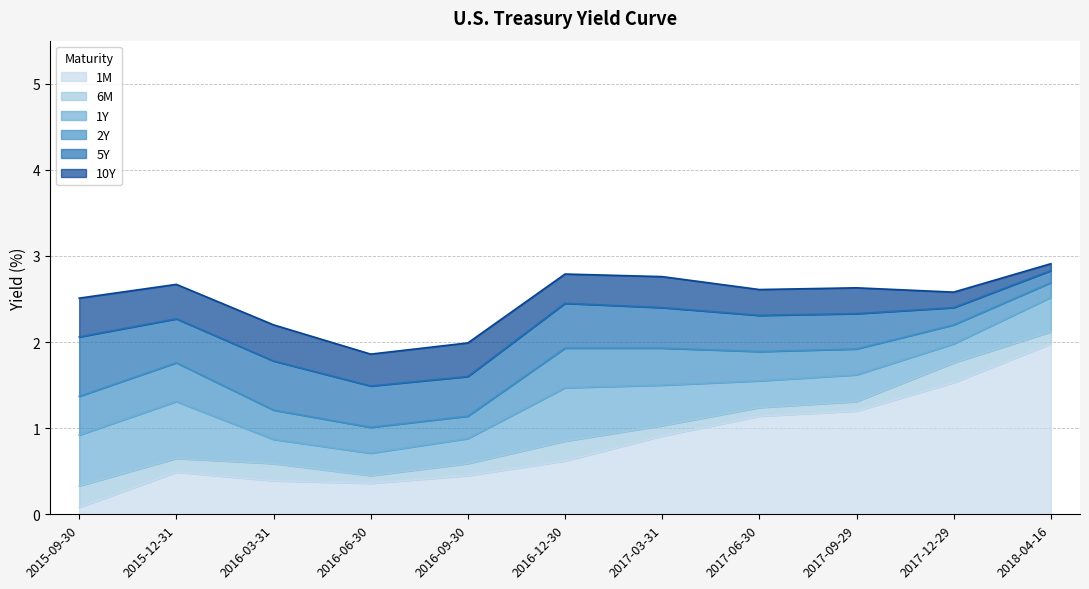

Is it true that 2Y equals 0.7 at 2016-06-30?

False